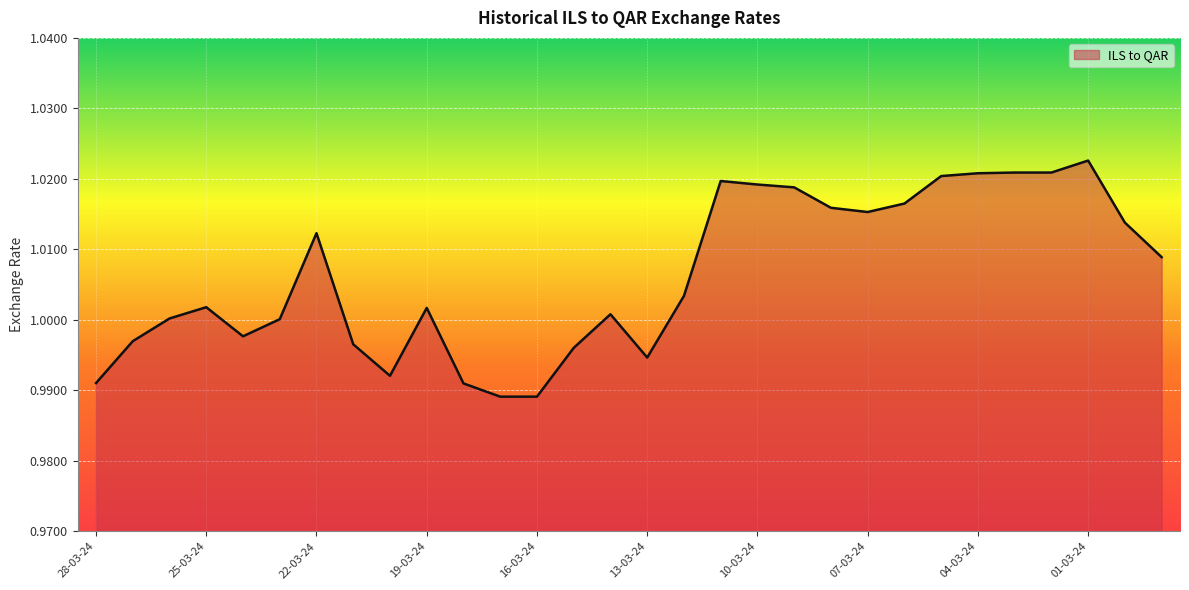

Rank the categories by value from highest to lowest.

01-03-24, 03-03-24, 02-03-24, 04-03-24, 05-03-24, 11-03-24, 10-03-24, 09-03-24, 06-03-24, 08-03-24, 07-03-24, 29-02-24, 22-03-24, 28-02-24, 12-03-24, 25-03-24, 19-03-24, 14-03-24, 26-03-24, 23-03-24, 24-03-24, 27-03-24, 21-03-24, 15-03-24, 13-03-24, 20-03-24, 28-03-24, 18-03-24, 17-03-24, 16-03-24